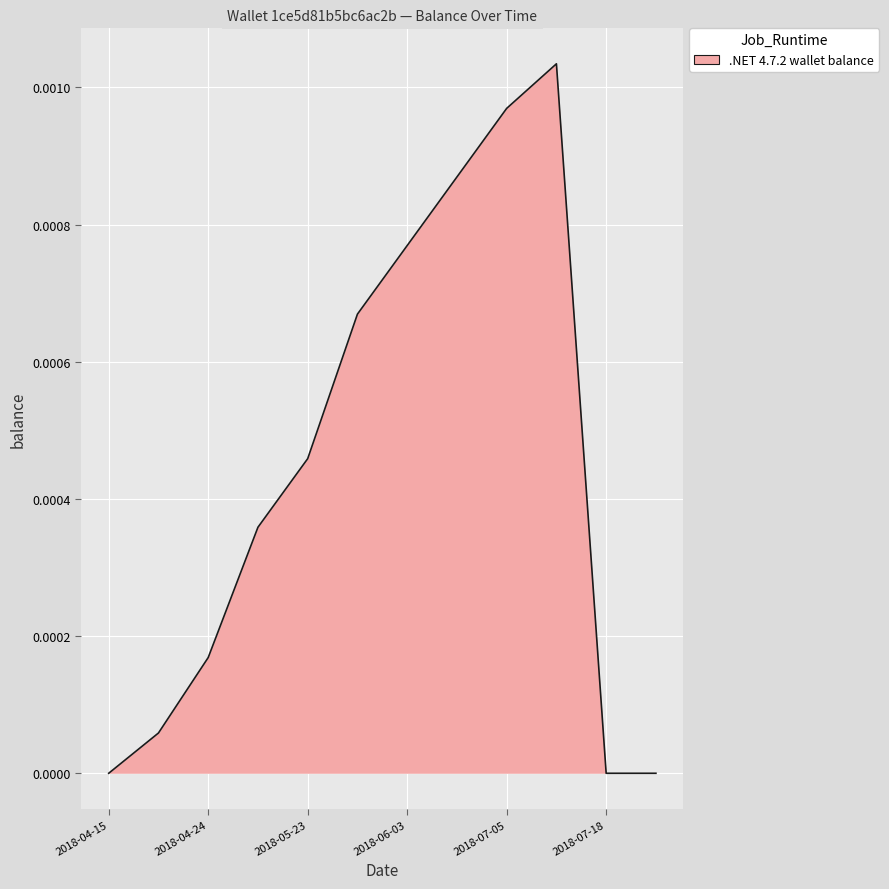

Does the chart have visible grid lines?

Yes